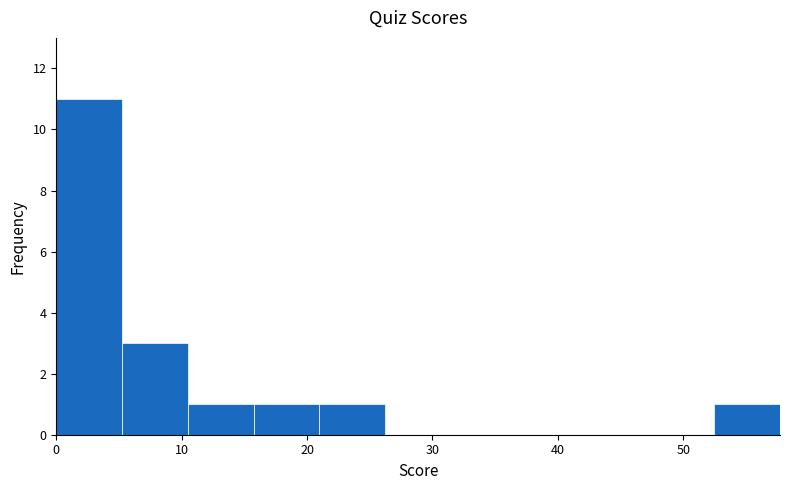

Over which range of the x-axis is the bar tallest?

0 to 5